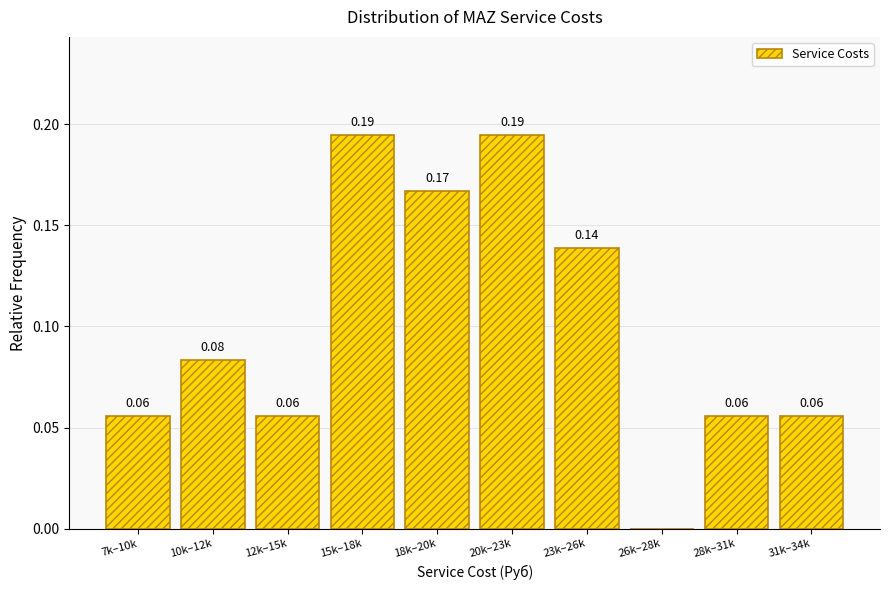

Which has a higher value, 26k–28k or 7k–10k?

7k–10k